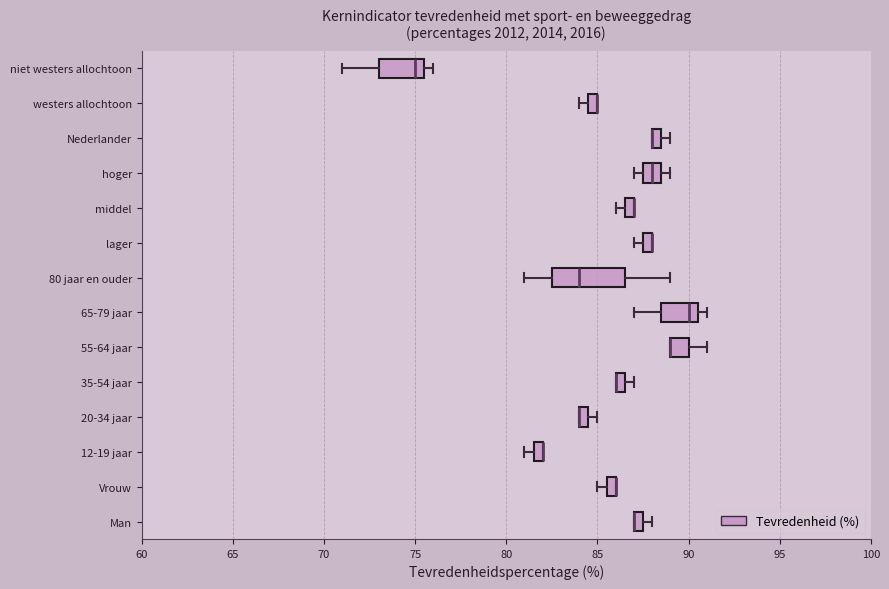

Where is the left edge of the box for 65-79 jaar on the x-axis? The values are not printed on the chart, so give them approximately, as read against the axis.

88.5